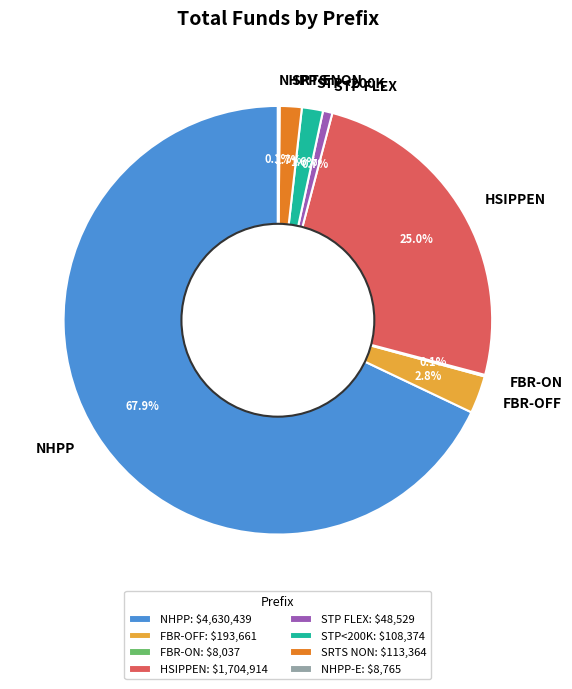

Which has a higher value, NHPP or SRTS NON?

NHPP